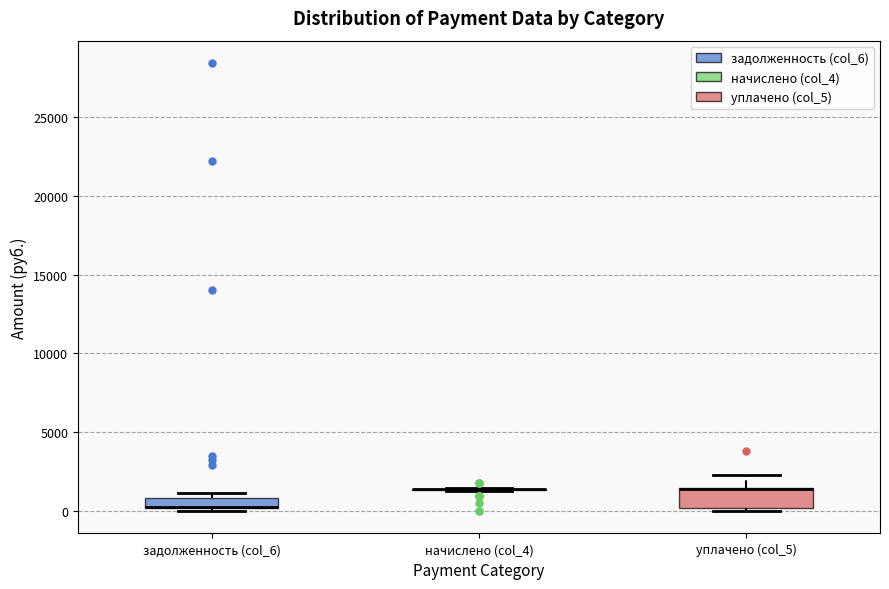

Comparing the boxes themselves (not the whiskers), which one is the tallest?

уплачено (col_5)